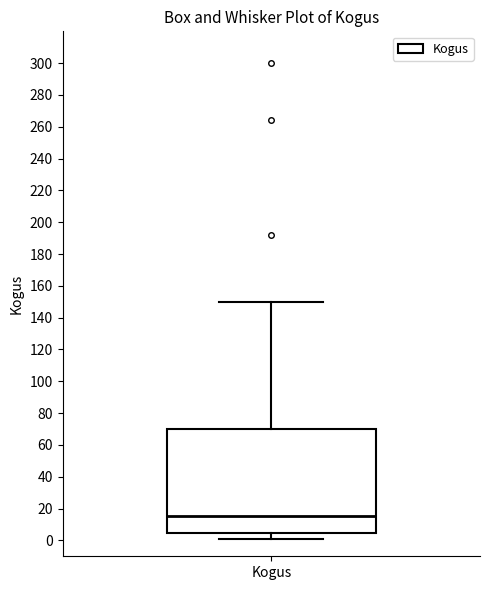

Where is the upper edge of the box for Kogus on the y-axis? The values are not printed on the chart, so give them approximately, as read against the axis.

70